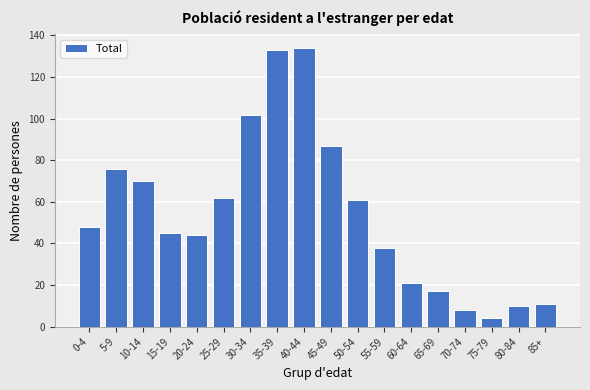

Reading left to right, extract all data points from this chart.

48	76	70	45	44	62	102	133	134	87	61	38	21	17	8	4	10	11